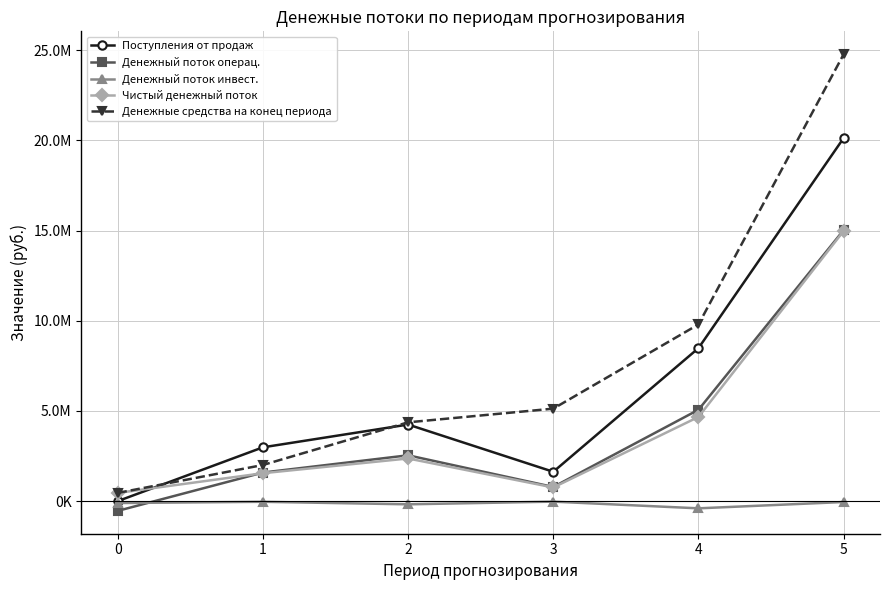

True or false: Поступления от продаж has a value of 7155254.7 at 0.

False